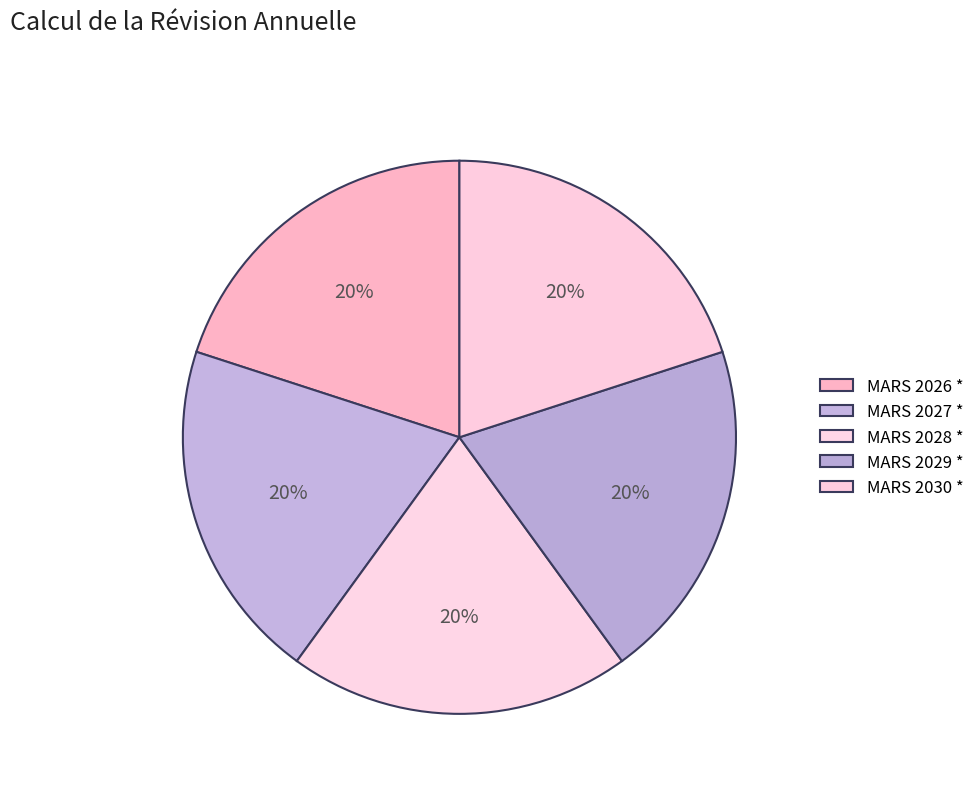

Is MARS 2029 * the majority of the pie?

No